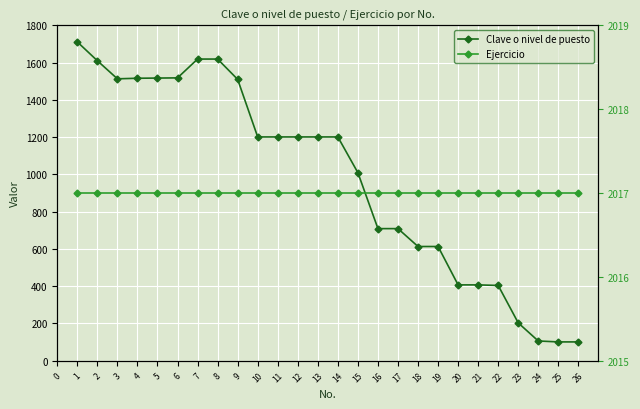

At how many categories does at least one series exceed 898?

26